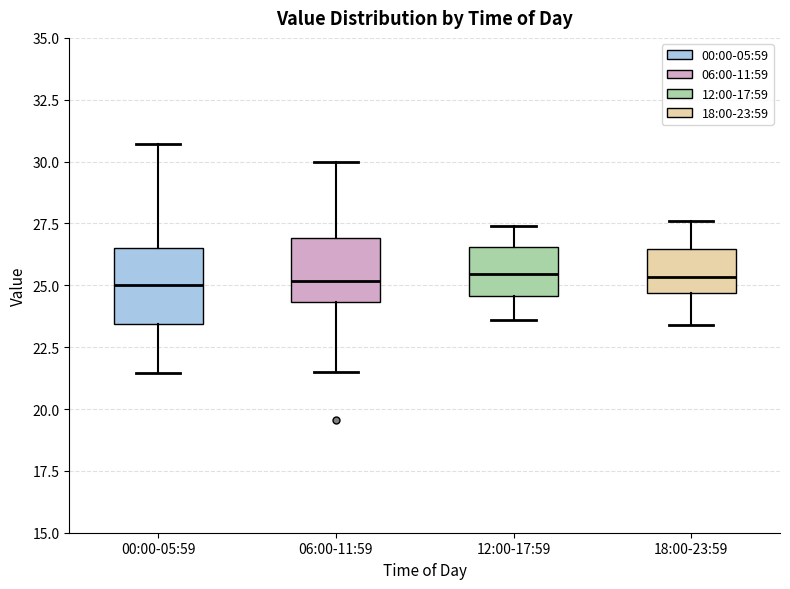

Where is the lower edge of the box for 06:00-11:59 on the y-axis? The values are not printed on the chart, so give them approximately, as read against the axis.

24.5